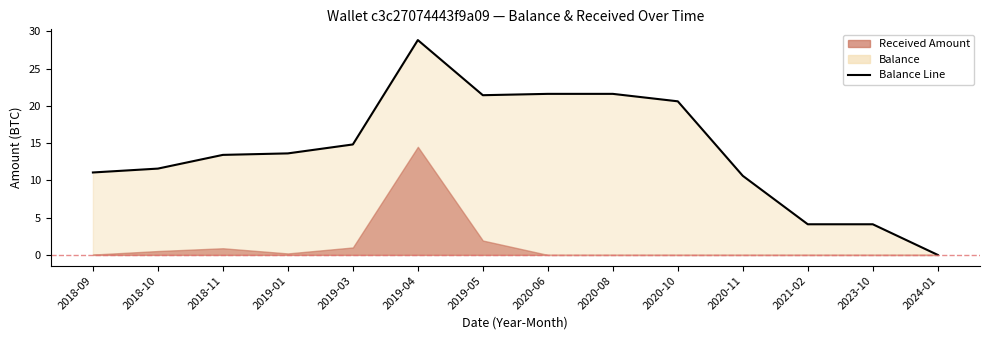

What is the label of the 5th point from the right?

2020-10